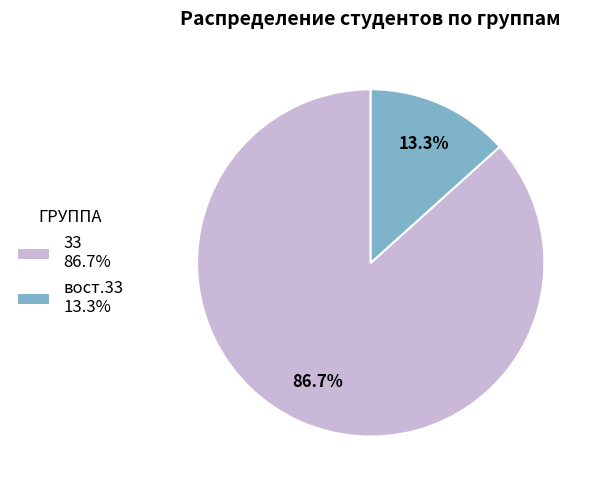

Which category has the biggest portion of the pie?

33